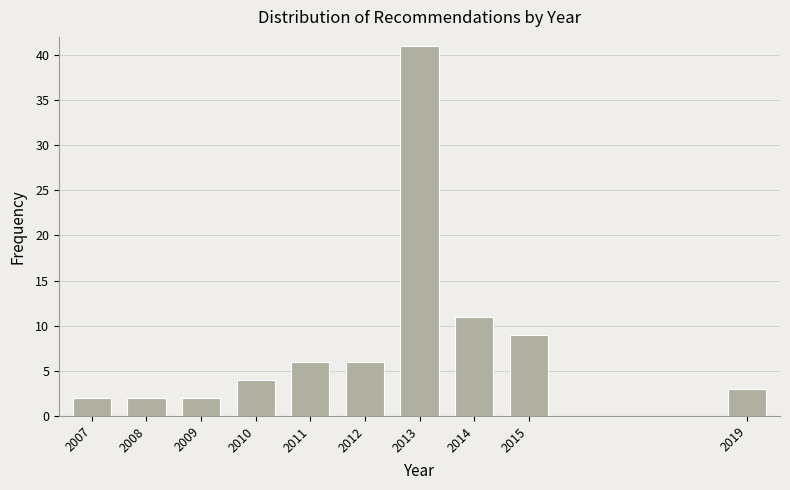

Reading left to right, list all the values displayed in this chart.

2007=2	2008=2	2009=2	2010=4	2011=6	2012=6	2013=41	2014=11	2015=9	2019=3